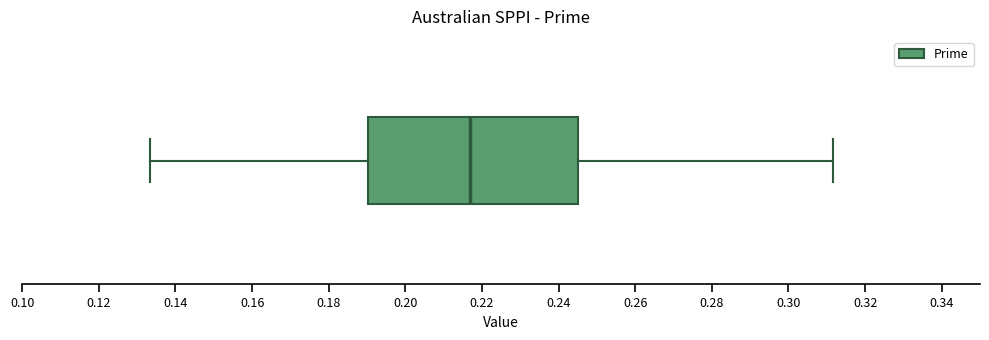

Where does the right whisker of the box end on the x-axis? The values are not printed on the chart, so give them approximately, as read against the axis.

0.312